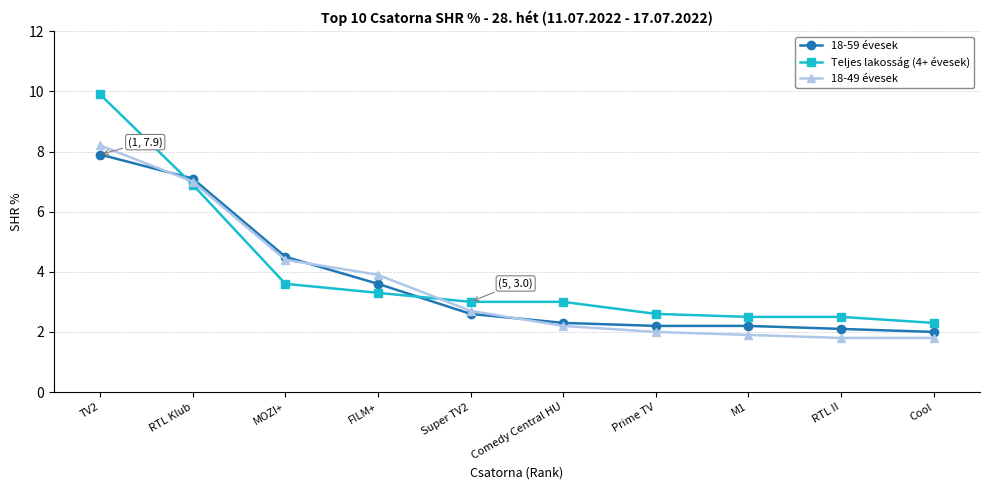

What is the difference between the Teljes lakosság (4+ évesek) values at M1 and FILM+?

0.8